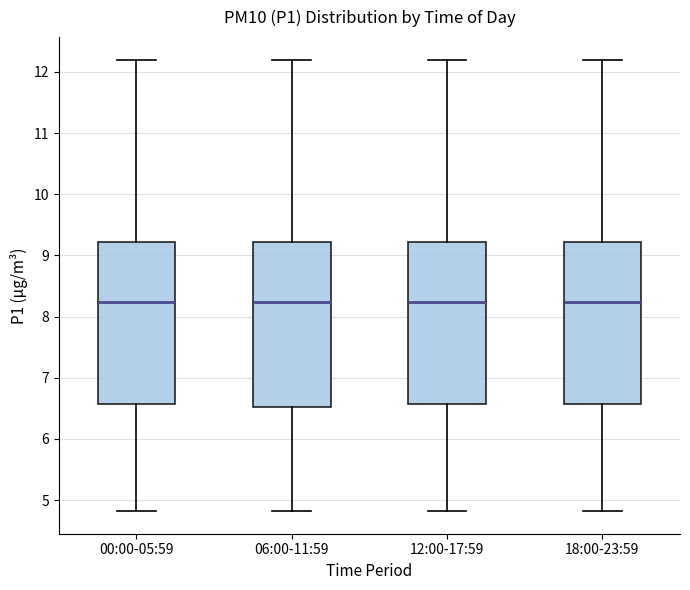

Where does the upper whisker of the box for 06:00-11:59 end on the y-axis? The values are not printed on the chart, so give them approximately, as read against the axis.

12.2